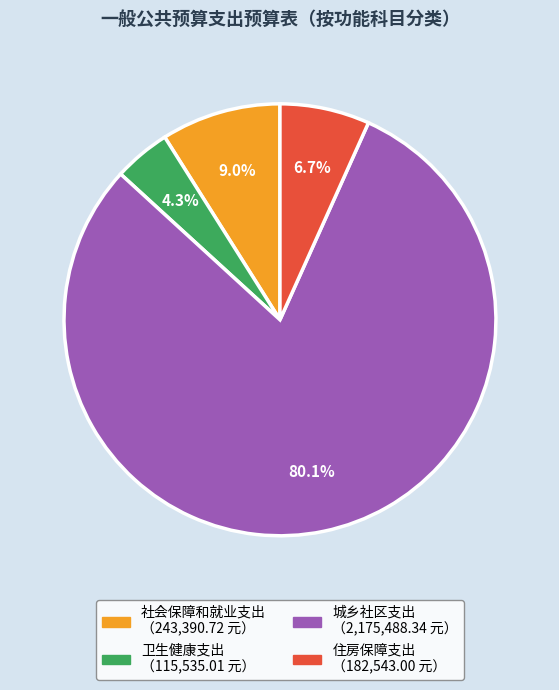

To the nearest percent, what percentage of the pie is 住房保障支出?

7%